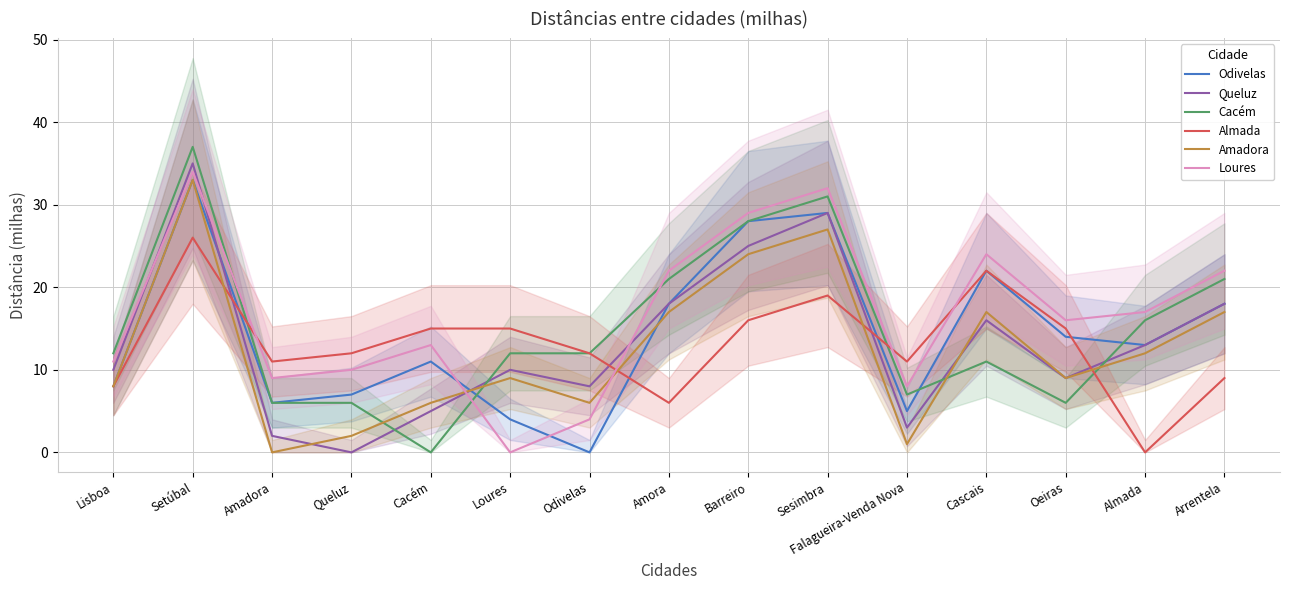

Which series ends up on top after the final intersection of Odivelas and Cacém?

Cacém